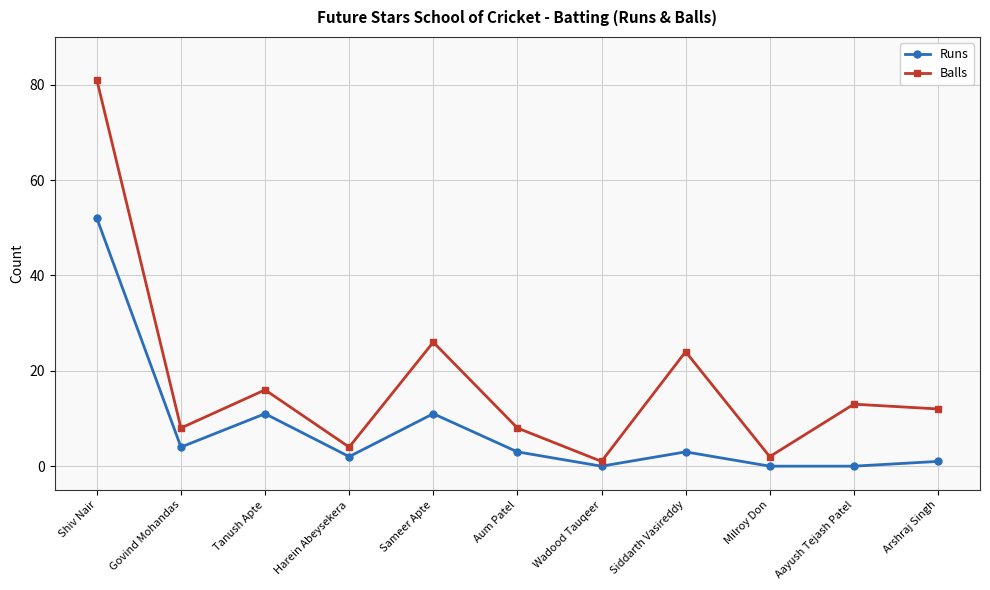

What is the difference between the second highest and second lowest values in the Balls series?

24